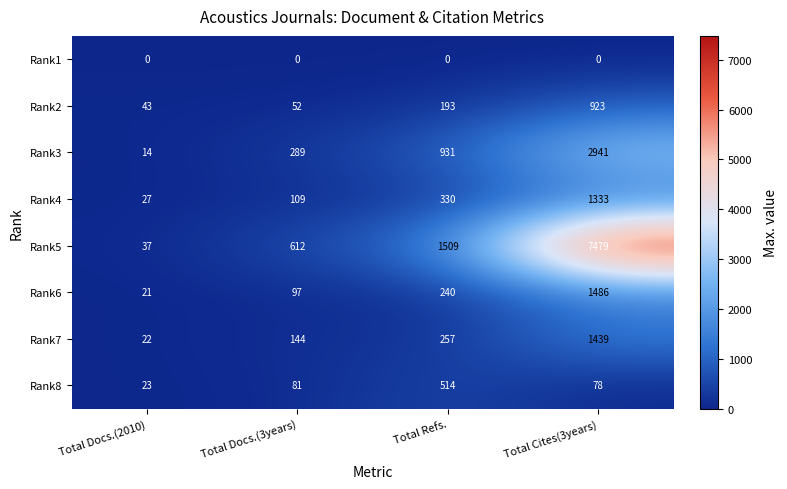

What is the difference between the maximum and second lowest values in the Rank7 series?

1295